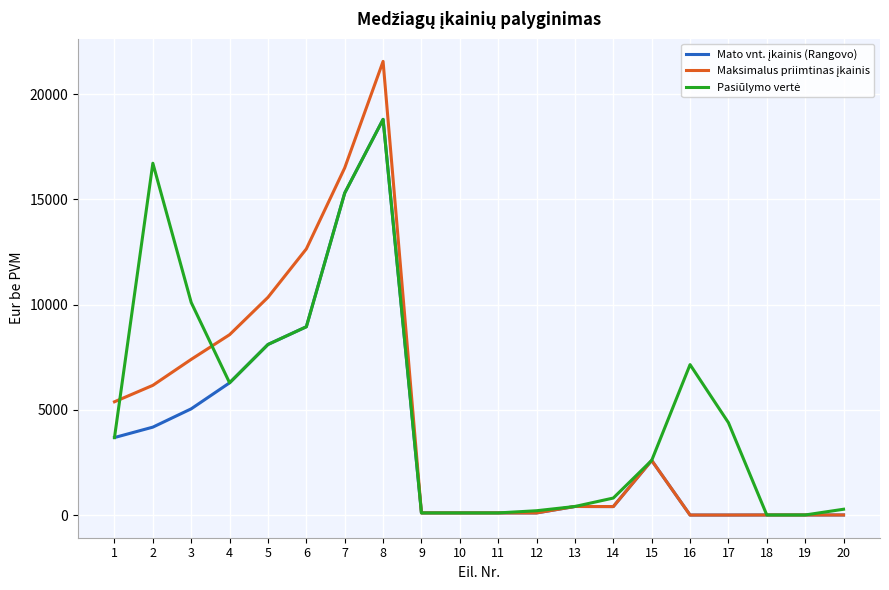

What is the maximum value shown in the chart?

21553.3